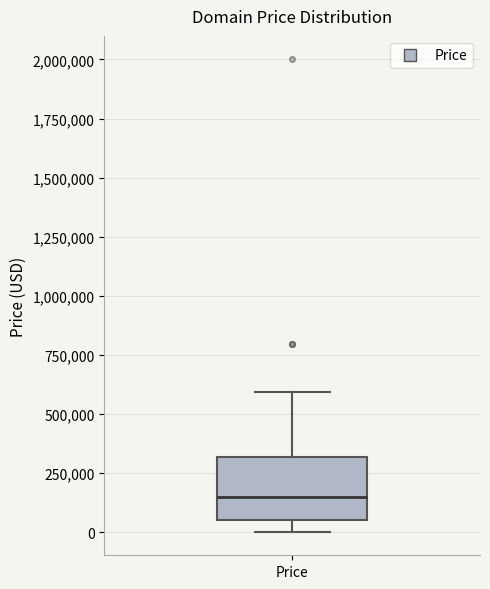

Where is the lower edge of the box for Price on the y-axis? The values are not printed on the chart, so give them approximately, as read against the axis.

50000